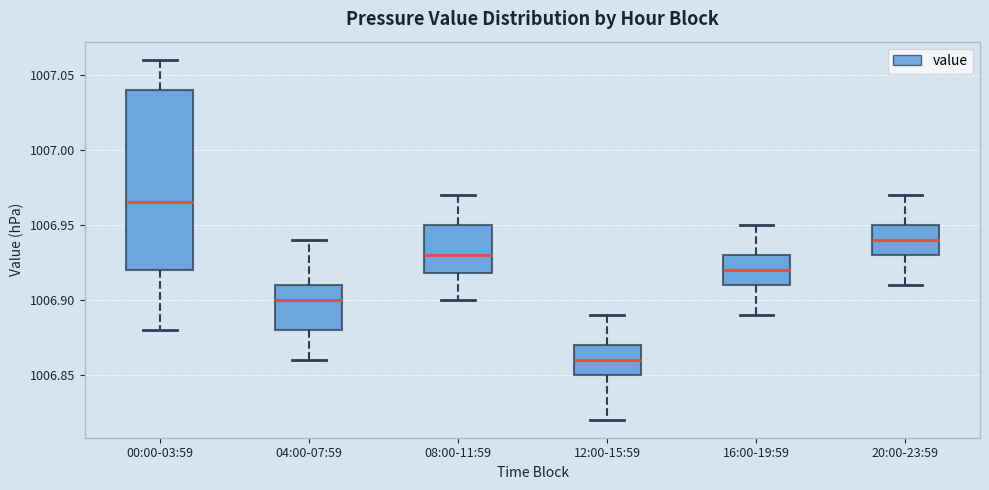

Which box is the tallest, from its lower edge to its upper edge?

00:00-03:59